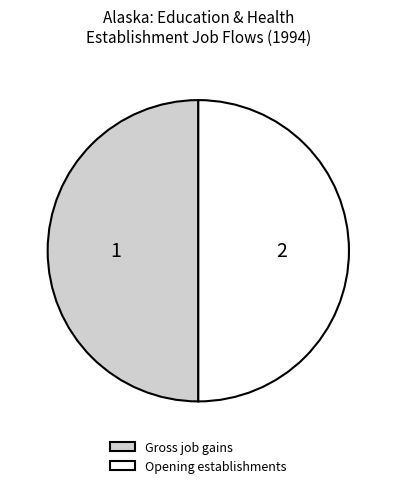

True or false: Opening establishments accounts for 50% of the total.

True